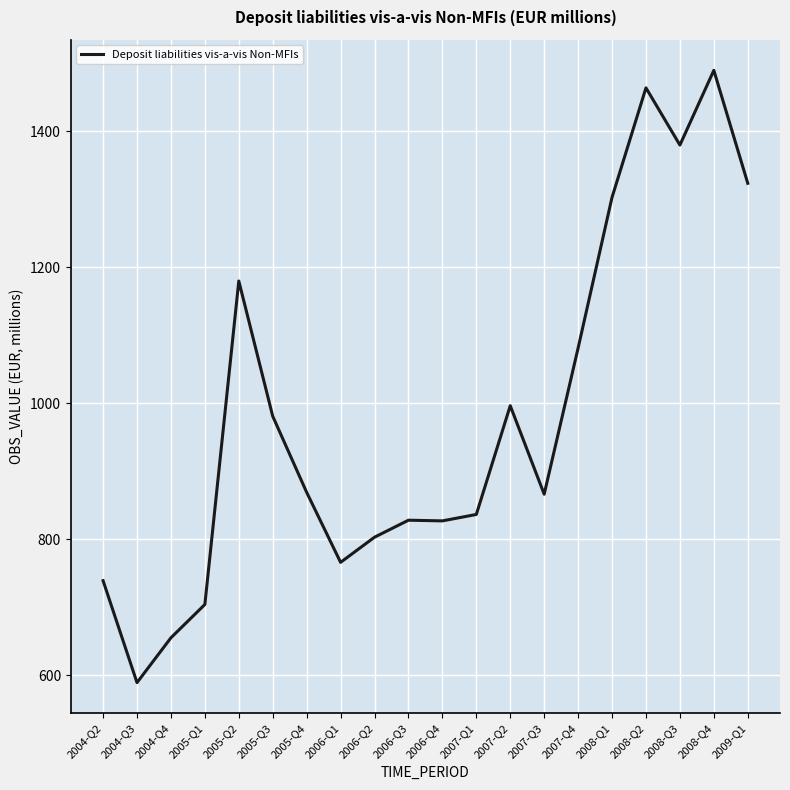

At which category does the chart reach its peak across all series?

2008-Q4